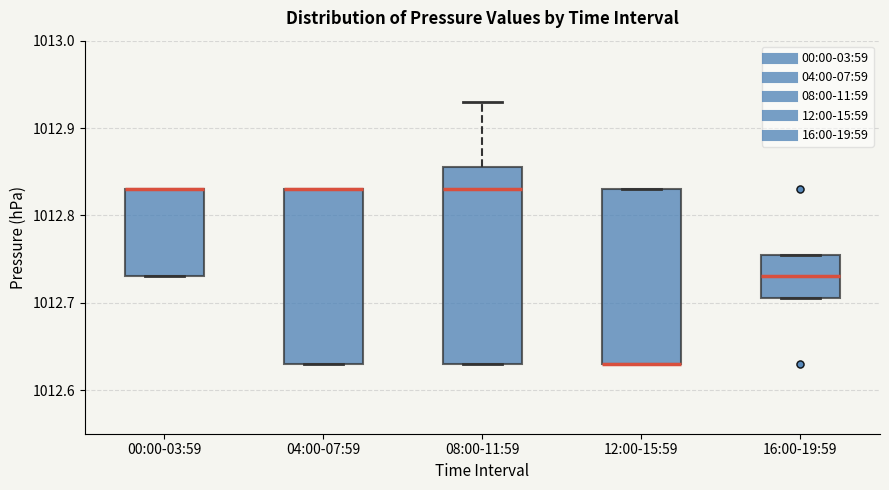

Comparing the boxes themselves (not the whiskers), which one is the tallest?

08:00-11:59